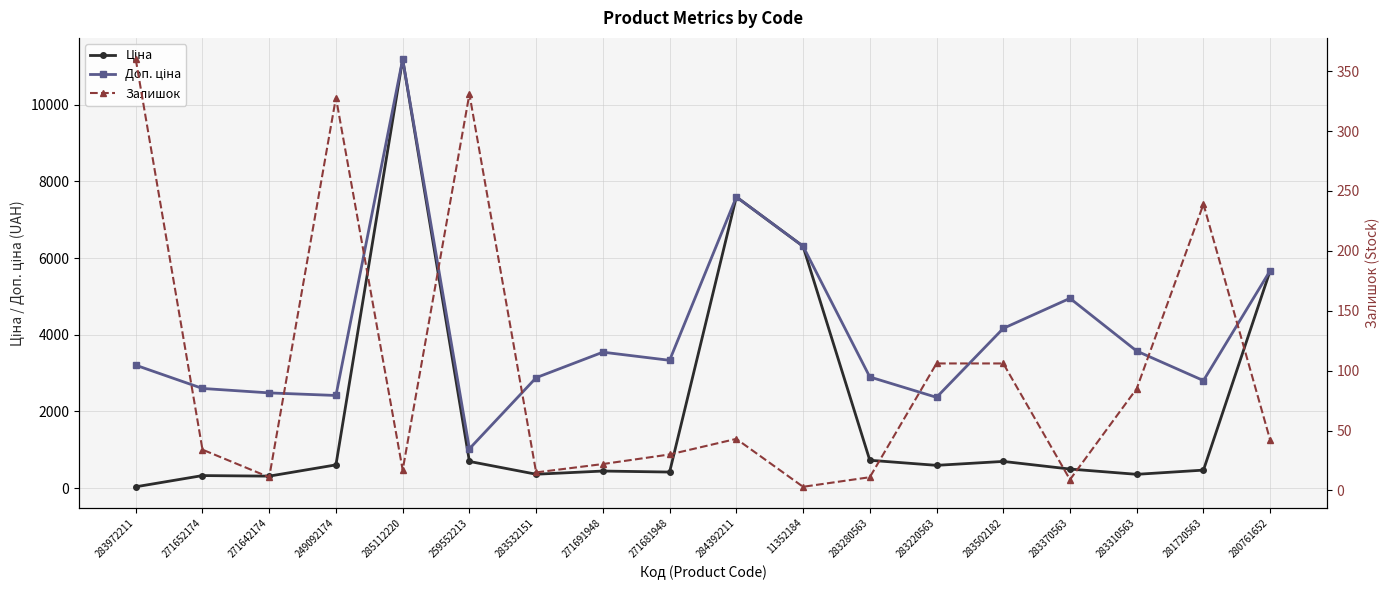

What is the difference between the second highest and minimum values in the Доп. ціна series?

6571.9